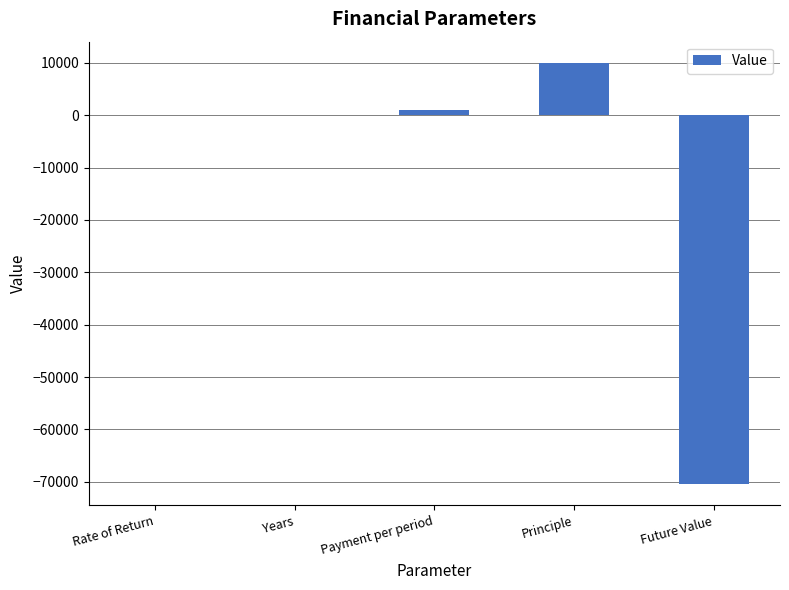

Which label corresponds to the largest value in the chart?

Principle